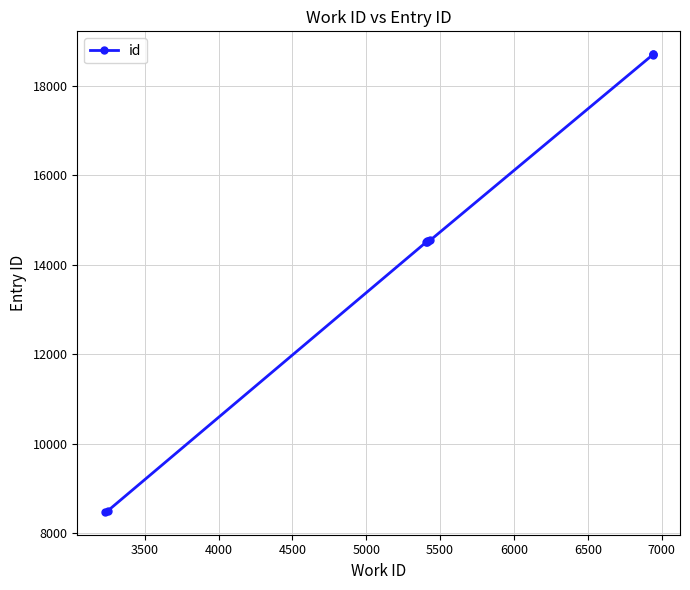

Reading left to right, extract all data points from this chart.

8479	8507	14508	14528	14515	14518	14543	18684	18695	18699